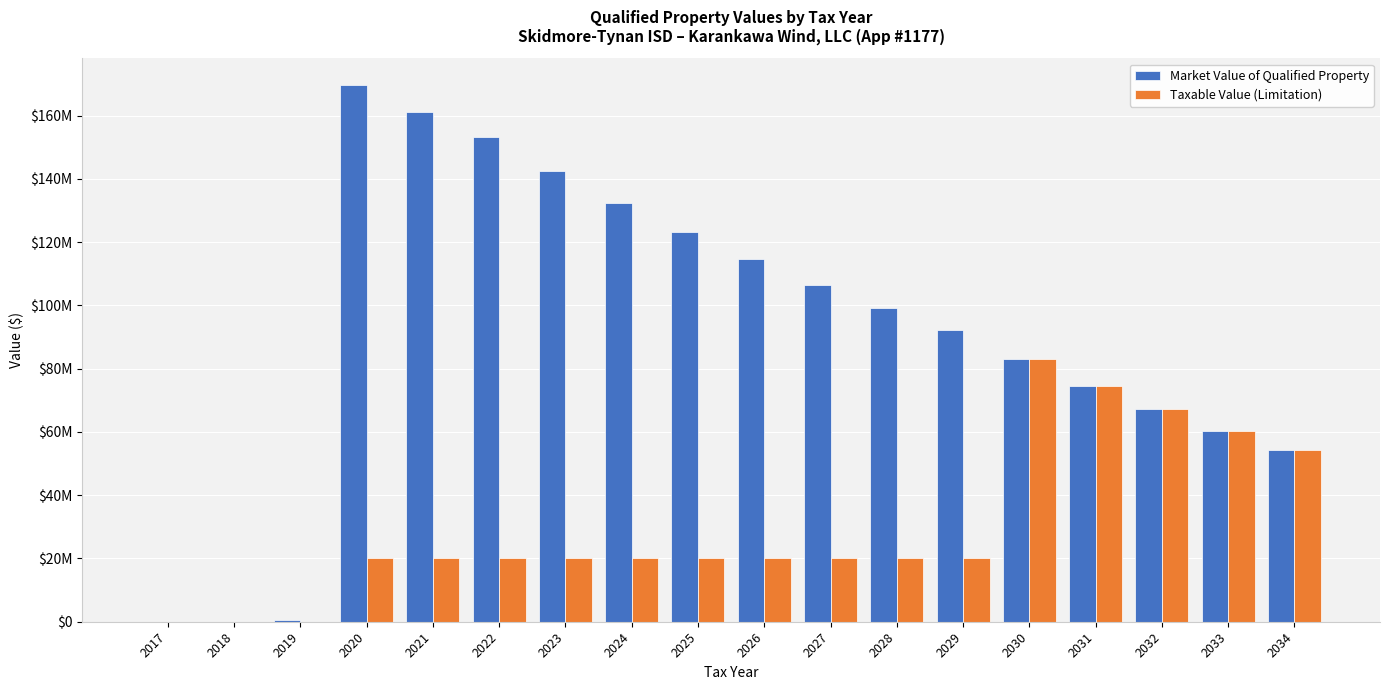

What is the total value across all series at 2025?

143134000